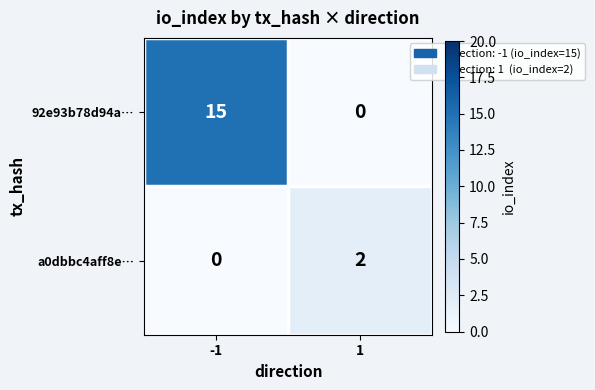

At which category is the sum across all series the highest?

-1